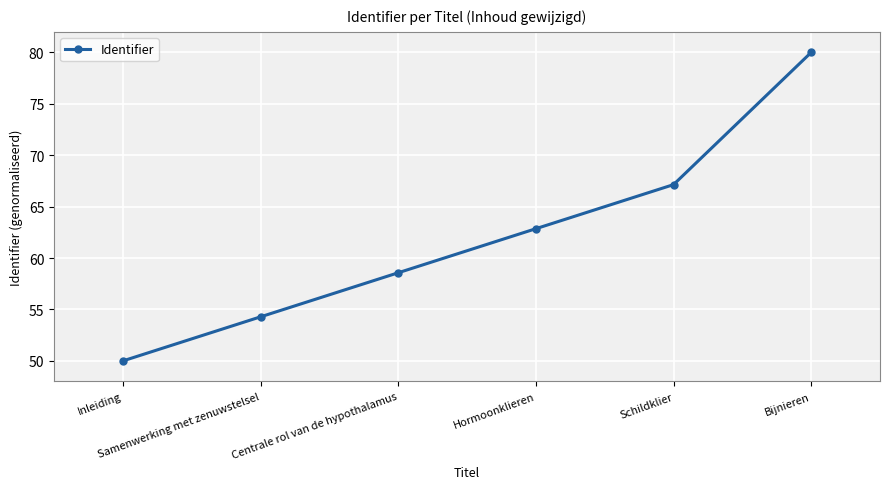

What is the label of the 1st point from the right?

Bijnieren